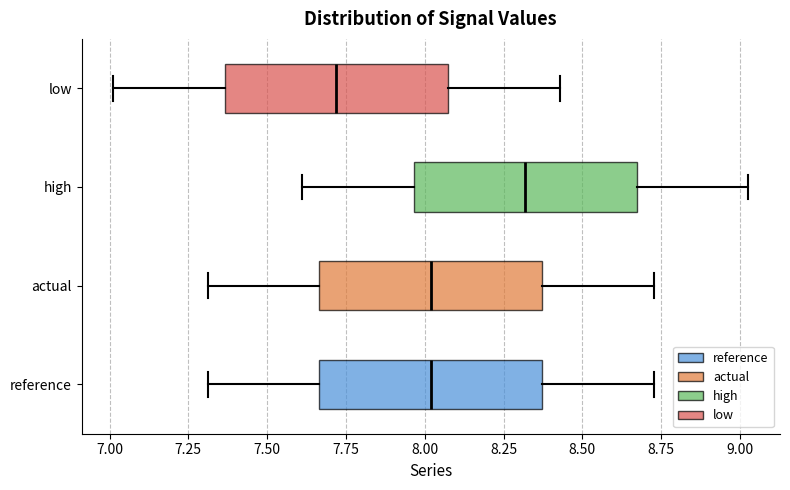

Reading bottom to top, transcribe this box plot: for each box, give where its median line is, the range the box spans, and where its two whiskers end, as read against the x-axis. The values are not printed on the chart, so give them approximately, as read against the axis.

reference: median 8.00, box 7.65 to 8.35, whiskers 7.30 to 8.75
actual: median 8.00, box 7.65 to 8.35, whiskers 7.30 to 8.75
high: median 8.30, box 7.95 to 8.65, whiskers 7.60 to 9.05
low: median 7.70, box 7.35 to 8.05, whiskers 7.00 to 8.45